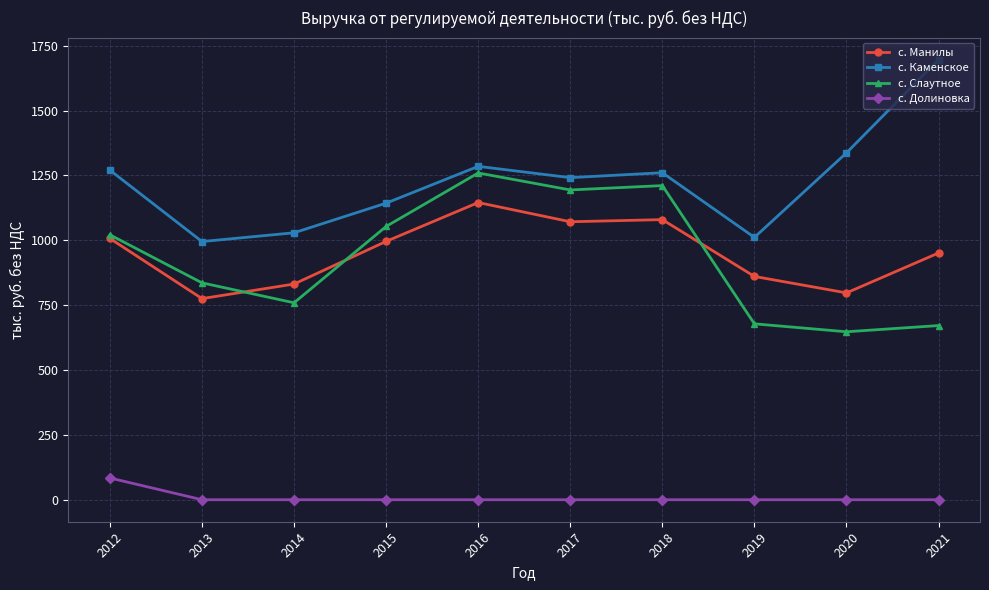

What is the total value across all series at 2016?

3689.6